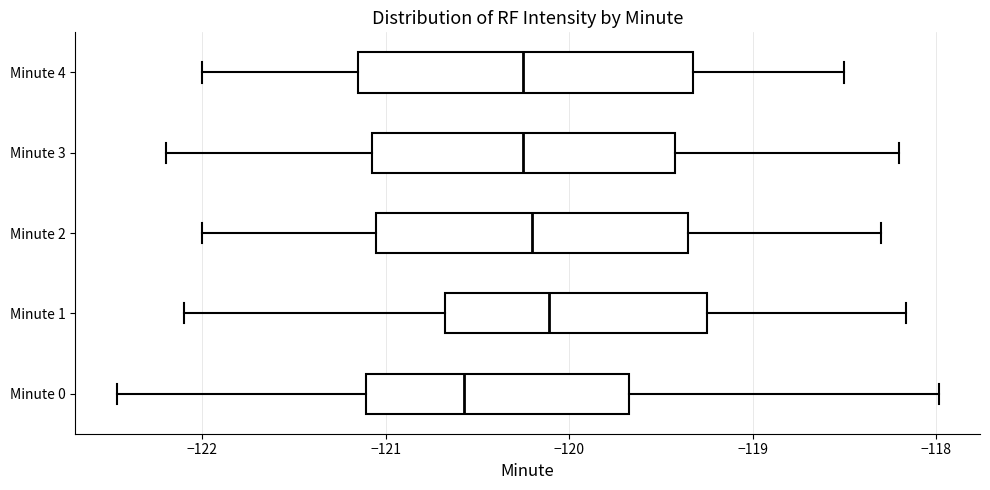

Reading bottom to top, transcribe this box plot: for each box, give where its median line is, the range the box spans, and where its two whiskers end, as read against the x-axis. The values are not printed on the chart, so give them approximately, as read against the axis.

Minute 0: median -120.6, box -121.1 to -119.7, whiskers -122.5 to -118.0
Minute 1: median -120.1, box -120.7 to -119.2, whiskers -122.1 to -118.2
Minute 2: median -120.2, box -121.0 to -119.3, whiskers -122.0 to -118.3
Minute 3: median -120.2, box -121.1 to -119.4, whiskers -122.2 to -118.2
Minute 4: median -120.2, box -121.1 to -119.3, whiskers -122.0 to -118.5